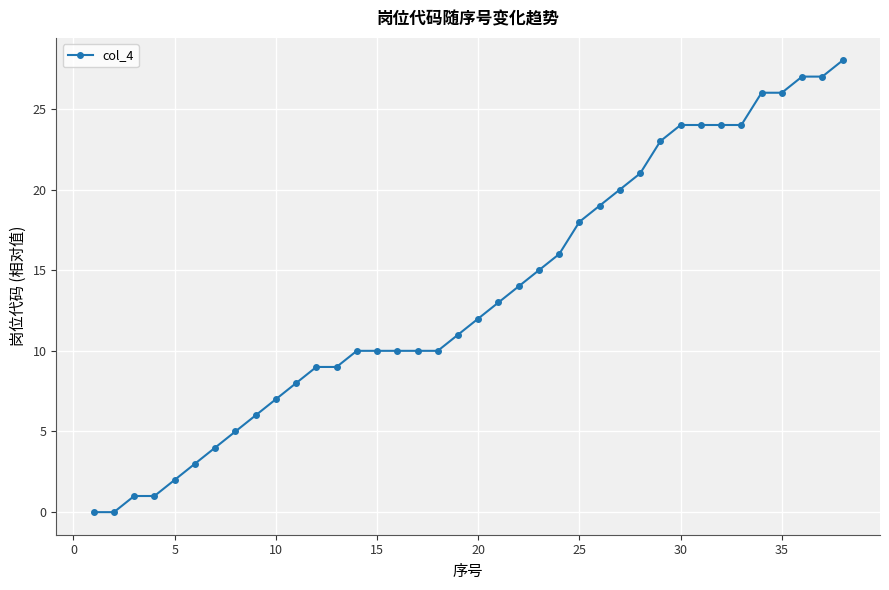

What is the difference between the maximum and minimum values?

28